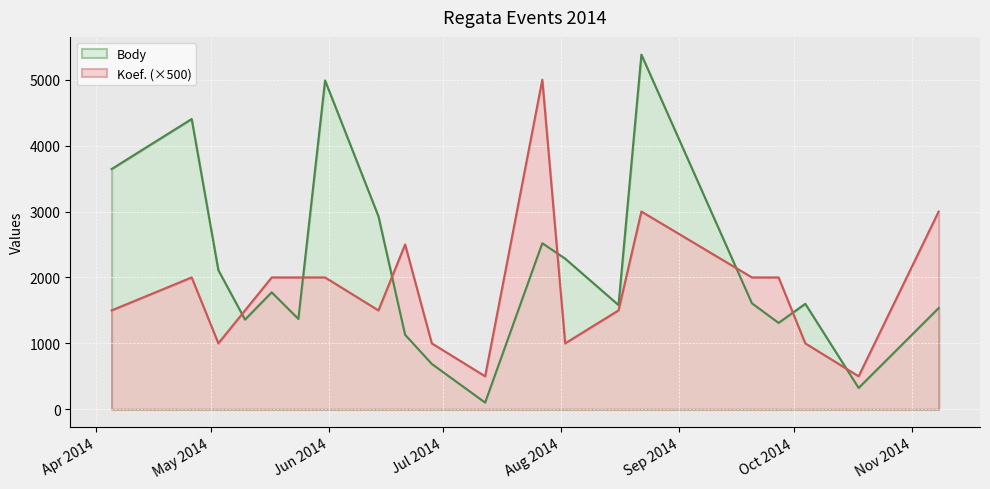

What are all the series names shown in the legend?

Body, Koef. (×500)